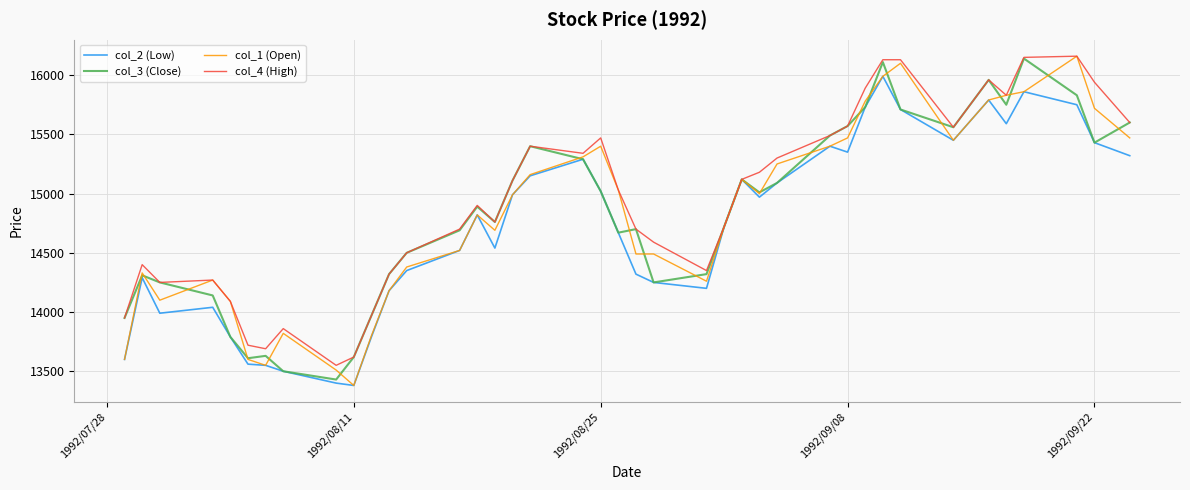

What is the minimum value shown in the chart?

13380